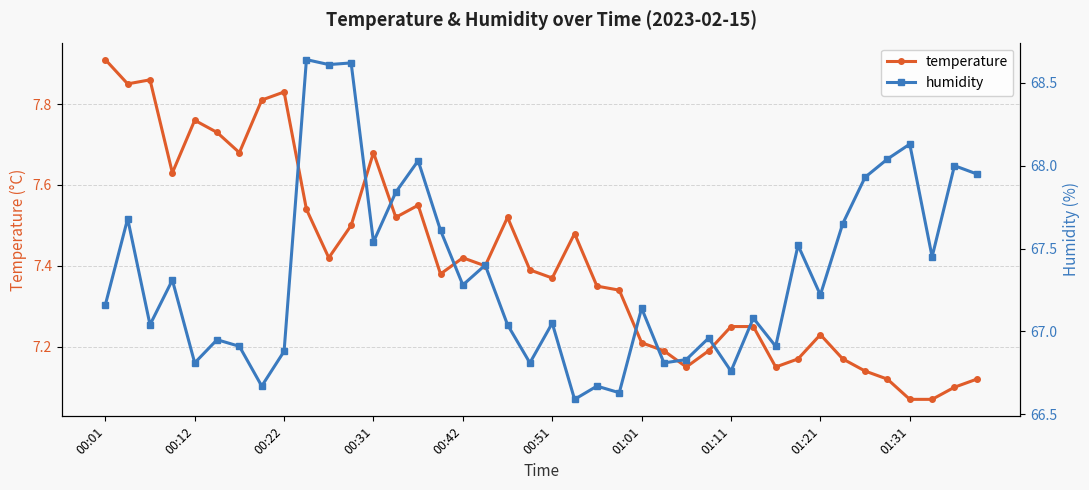

The value of temperature at 00:51 is 12.3. True or false?

False